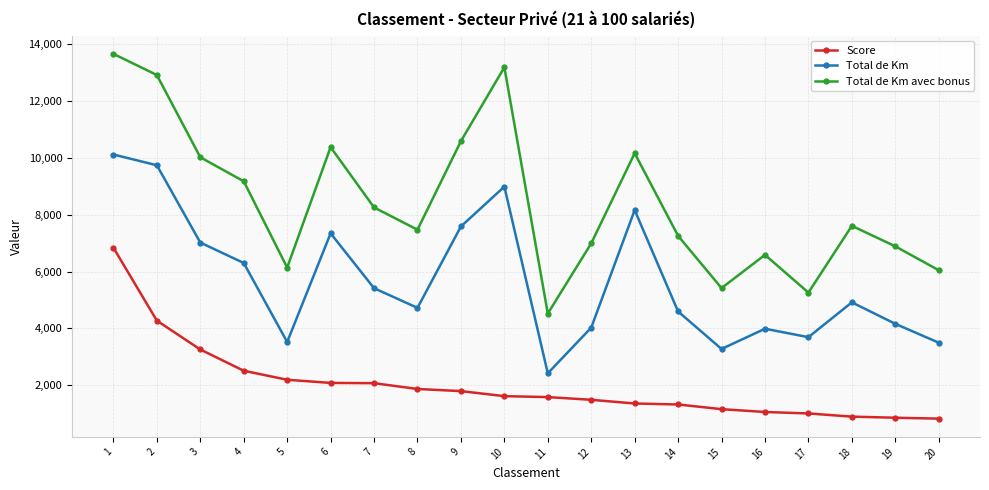

What is the difference between the second highest and second lowest values in the Total de Km series?

6463.9